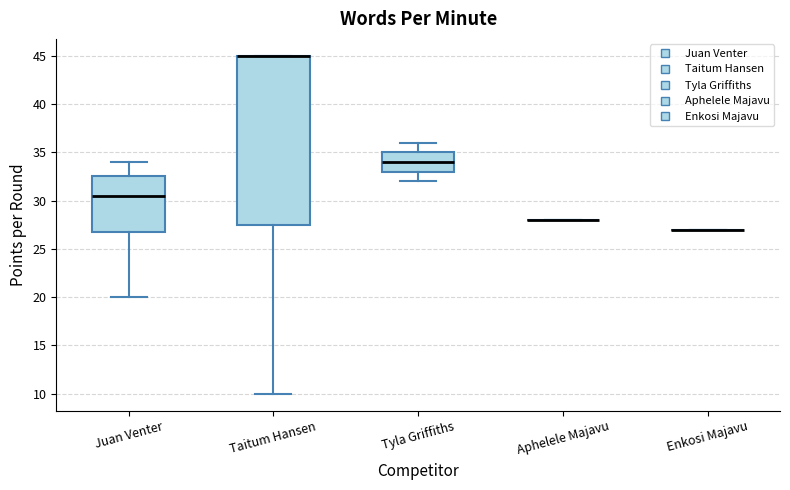

Comparing the boxes themselves (not the whiskers), which one is the tallest?

Taitum Hansen